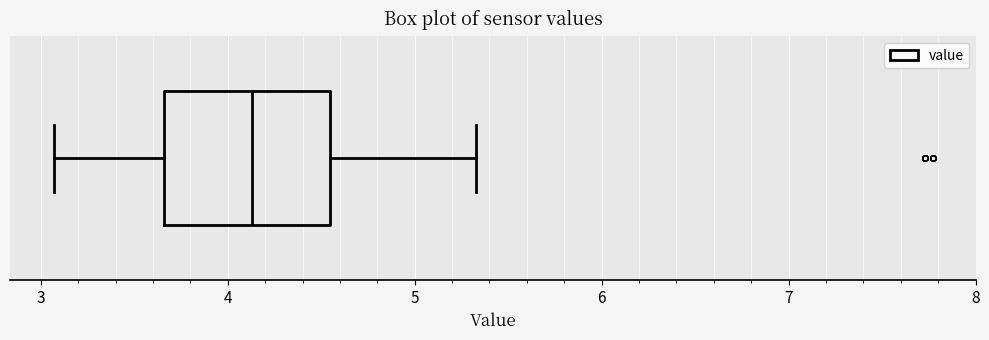

Read this box plot against the x-axis: the position of the median line, the range covered by the box, and the ends of both whiskers. The values are not printed on the chart, so give them approximately, as read against the axis.

median 4.1, box 3.7 to 4.5, whiskers 3.1 to 5.3